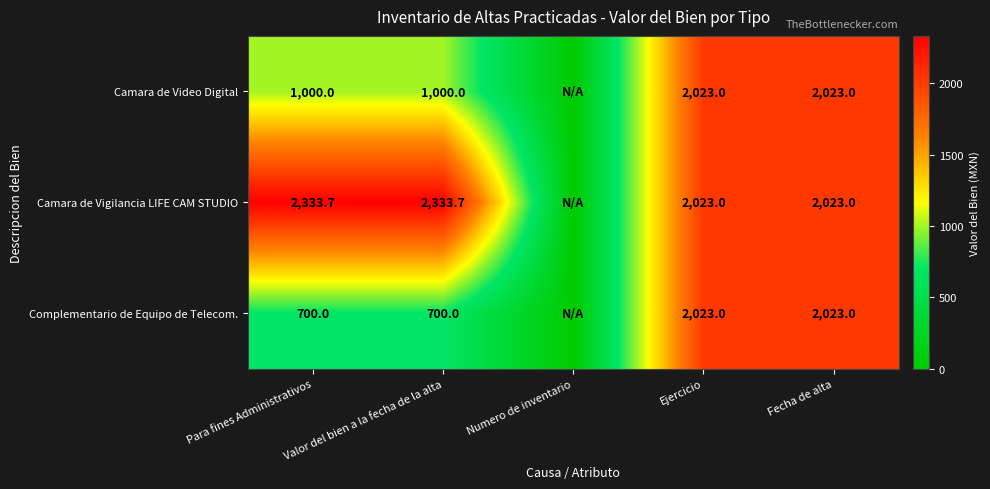

What is the maximum value shown in the chart?

2333.7